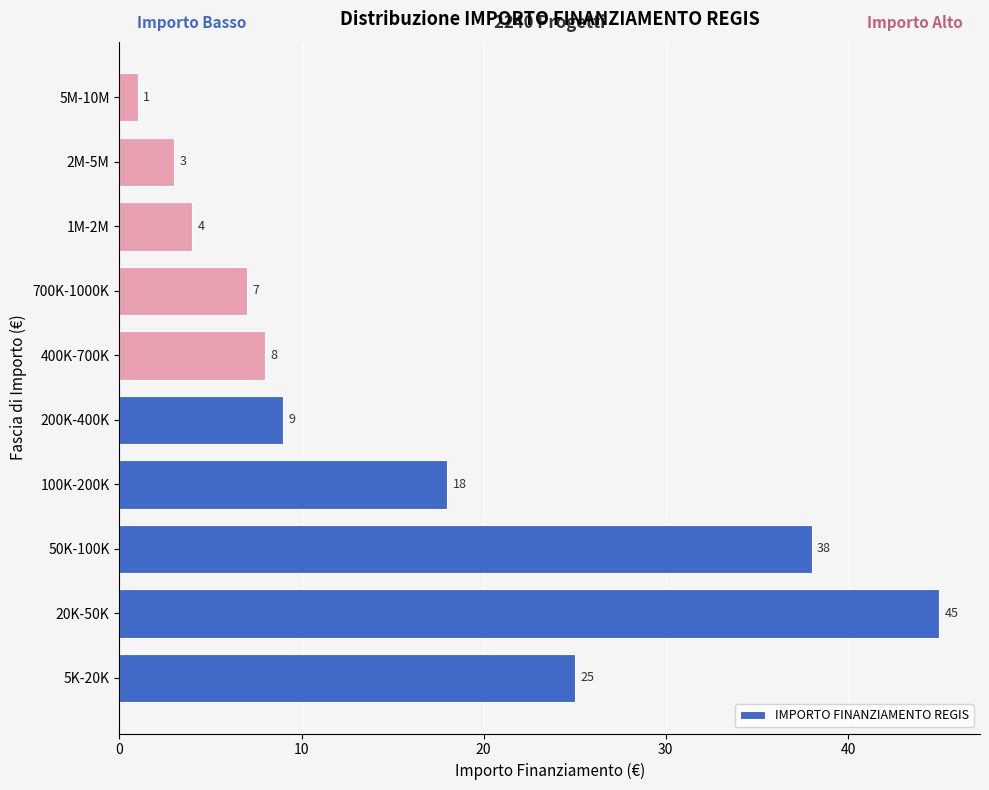

Reading top to bottom, extract all data points from this chart.

5M-10M=1	2M-5M=3	1M-2M=4	700K-1000K=7	400K-700K=8	200K-400K=9	100K-200K=18	50K-100K=38	20K-50K=45	5K-20K=25